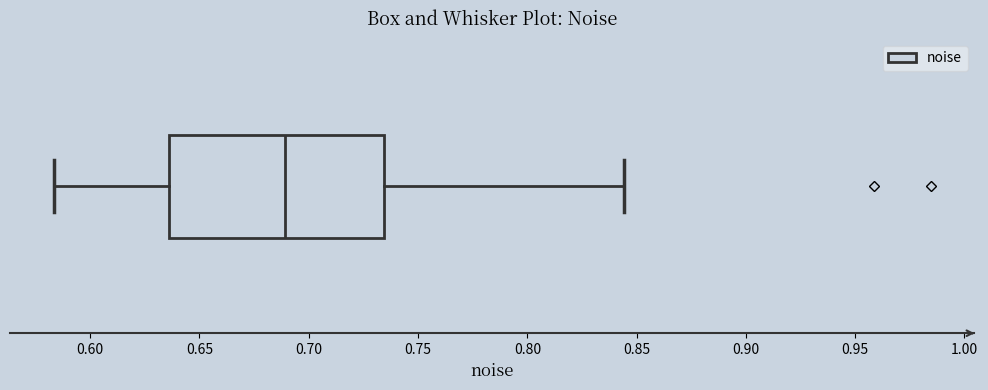

Transcribe this box plot: give where the median line is, the range the box spans, and where the two whiskers end, as read against the x-axis. The values are not printed on the chart, so give them approximately, as read against the axis.

median 0.690, box 0.635 to 0.735, whiskers 0.585 to 0.845